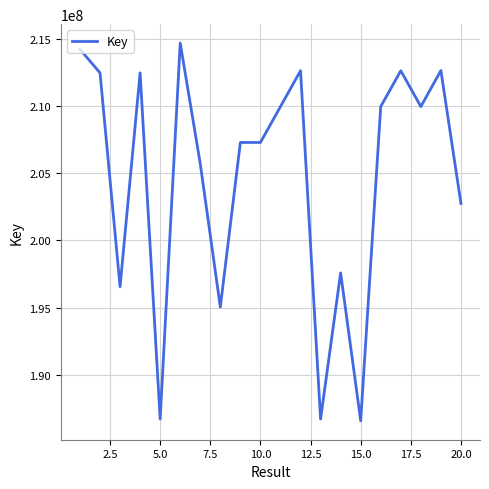

What is the minimum value shown in the chart?

186570879